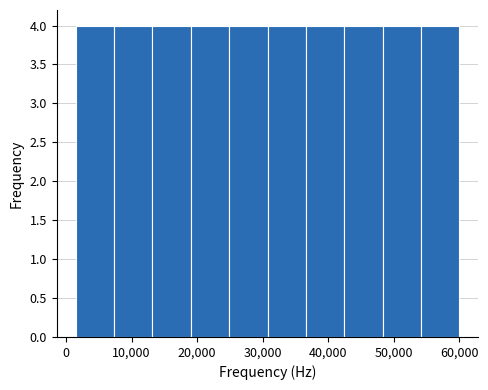

How tall is the bar that spans 25000 to 31000 on the x-axis? Neither the bar edges nor the heights are printed on the chart, so give them approximately, as read against the axes.

4